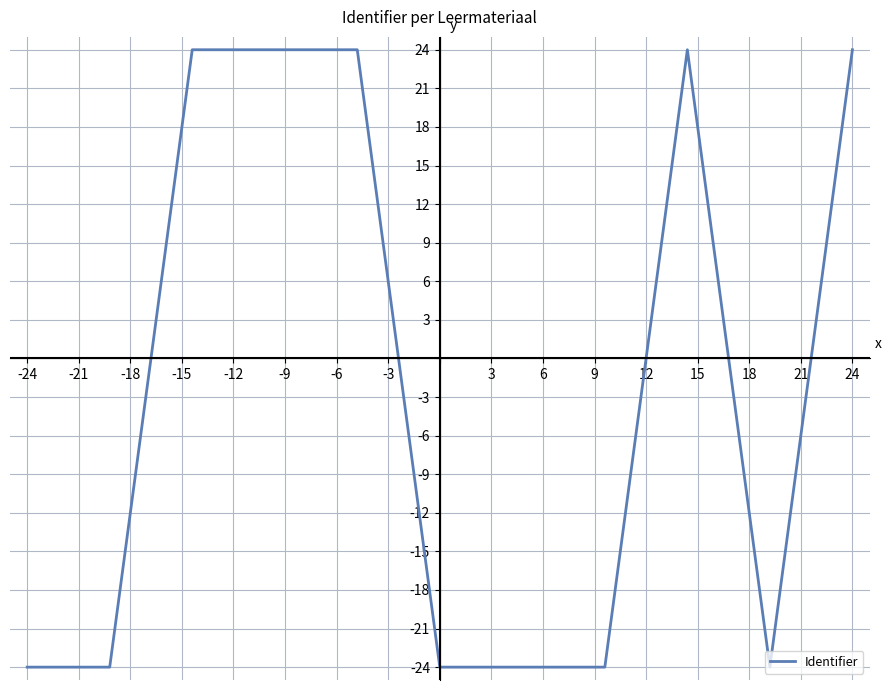

What is the sum of all values?

-24.0